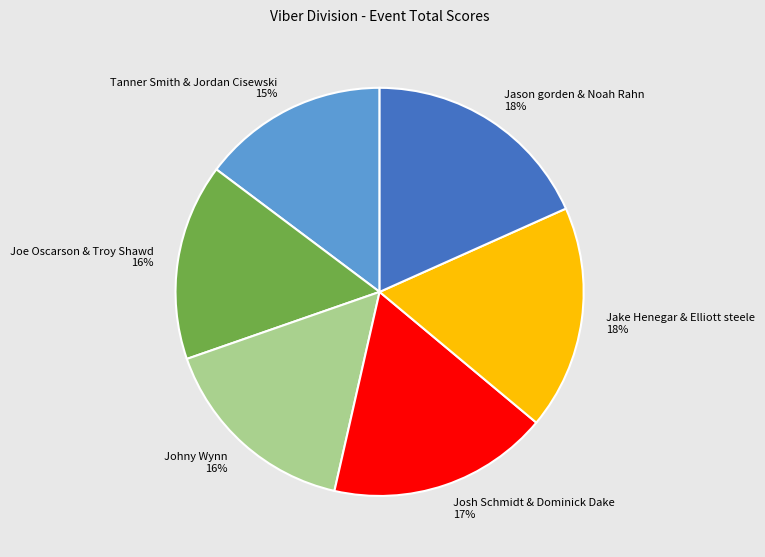

Is it true that Tanner Smith & Jordan Cisewski is 15% of the pie?

True